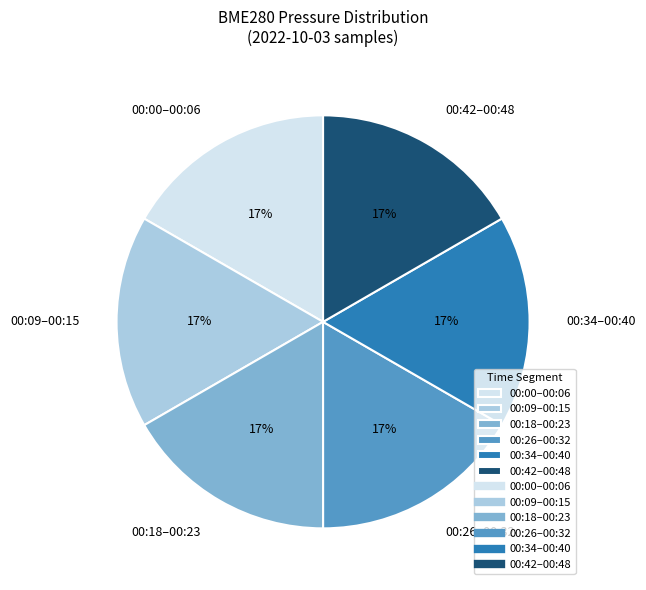

What percentage is the 00:18–00:23 slice, to the nearest percent?

17%